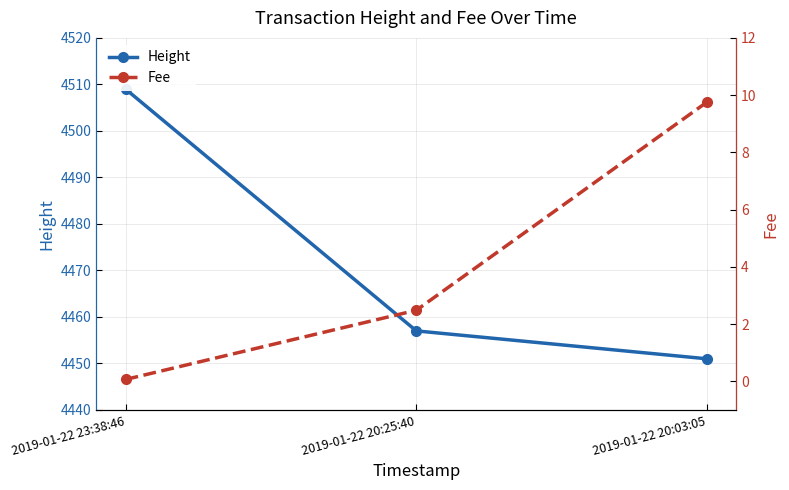

How many values in the Fee series are below 2?

1